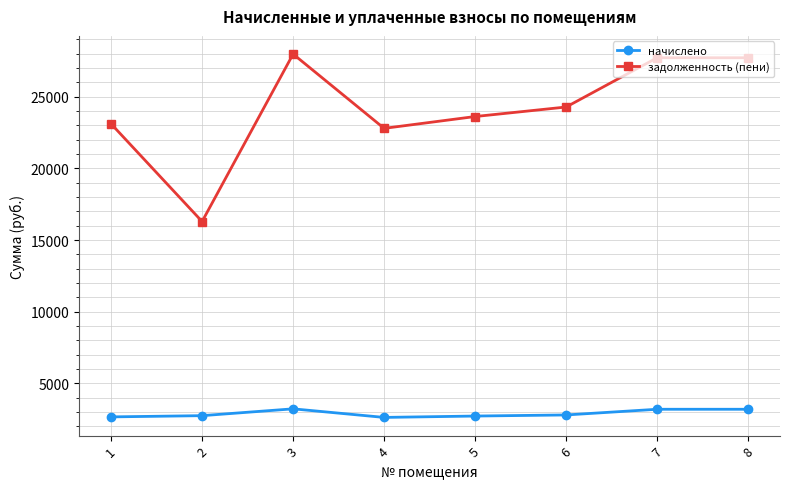

Where is the first local maximum for задолженность (пени)?

3